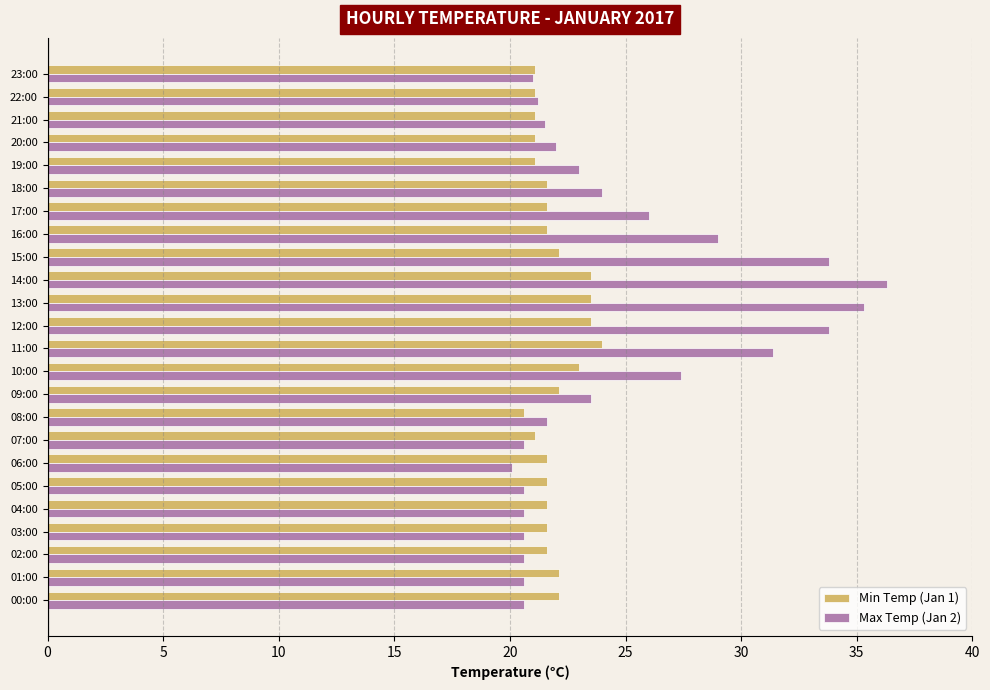

Which category has the lowest value in the Min Temp (Jan 1) series?

08:00